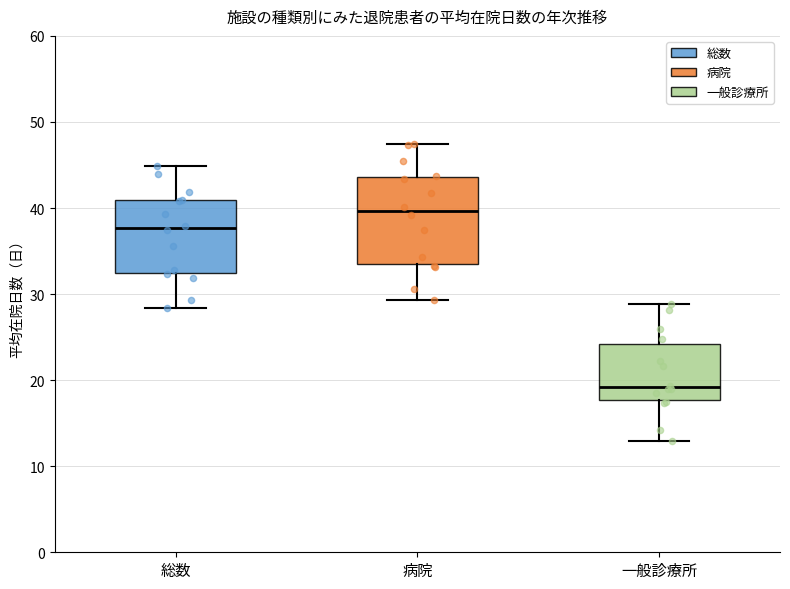

Which box is the tallest, from its lower edge to its upper edge?

病院